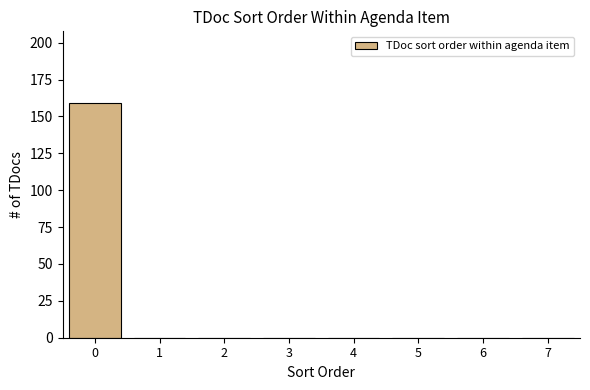

Reading left to right, extract all data points from this chart.

0=159	1=0	2=0	3=0	4=0	5=0	6=0	7=0